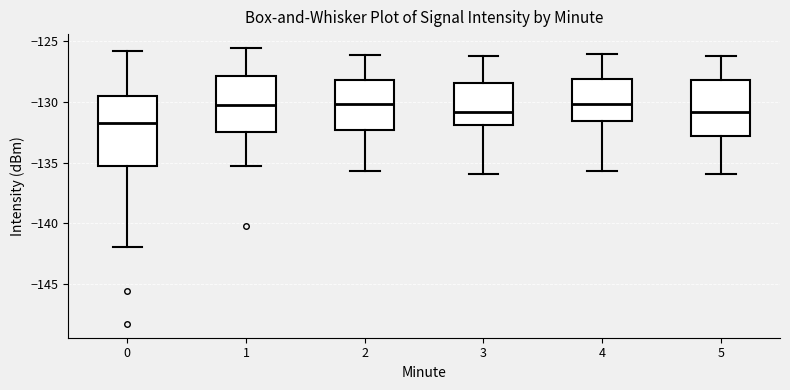

Reading left to right, read every box against the y-axis: the position of its median line, the range the box covers, and the ends of its whiskers. The values are not printed on the chart, so give them approximately, as read against the axis.

0: median -131.5, box -135.5 to -129.5, whiskers -142.0 to -126.0
1: median -130.0, box -132.5 to -128.0, whiskers -135.5 to -125.5
2: median -130.0, box -132.5 to -128.0, whiskers -135.5 to -126.0
3: median -131.0, box -132.0 to -128.5, whiskers -136.0 to -126.0
4: median -130.0, box -131.5 to -128.0, whiskers -135.5 to -126.0
5: median -131.0, box -133.0 to -128.0, whiskers -136.0 to -126.0